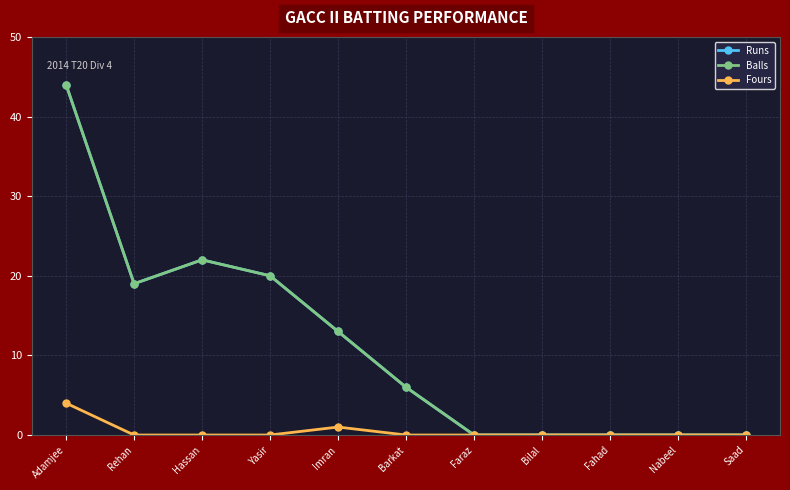

What is the approximate value of Balls at Barkat, to the nearest 5?

5